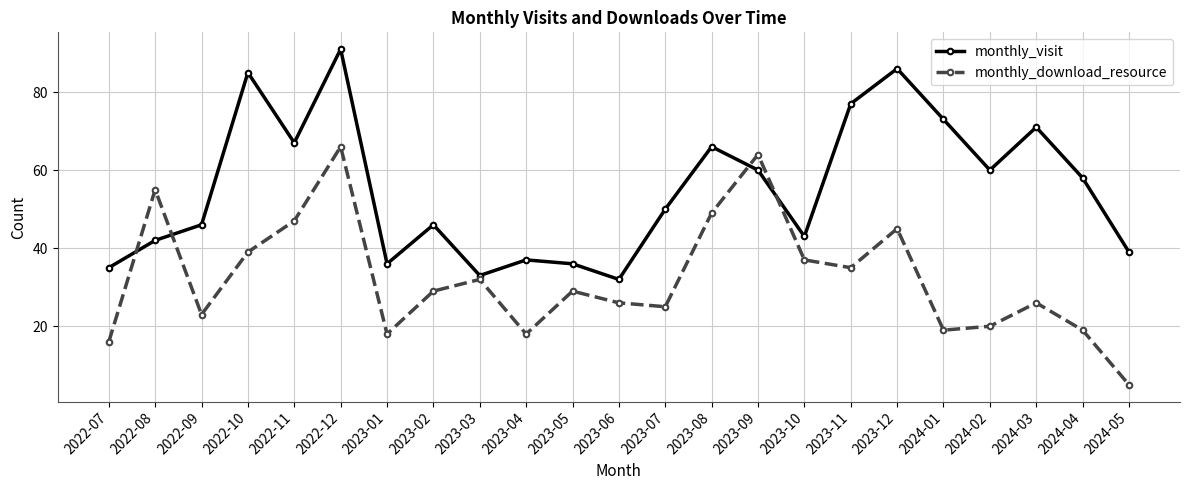

What is the value of the monthly_download_resource point at the 21st from the left?

26